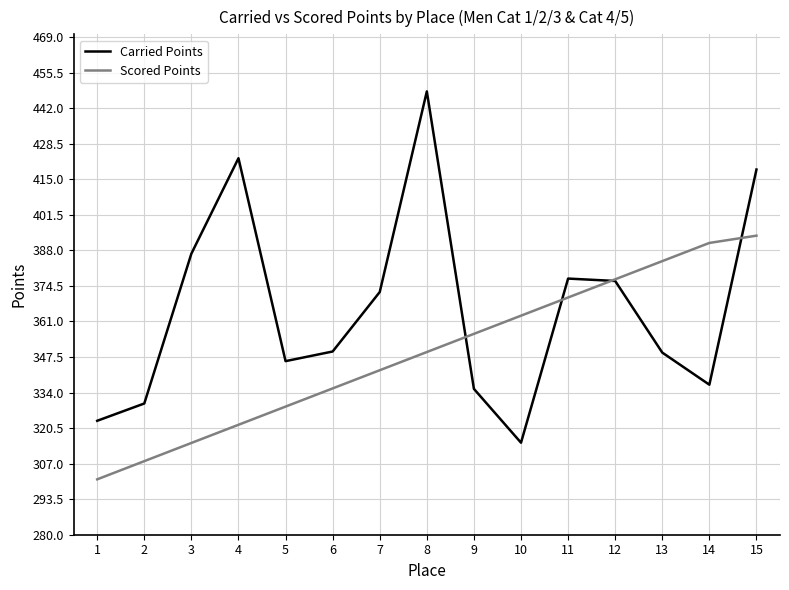

Is it true that Scored Points equals 321.7 at 4?

True